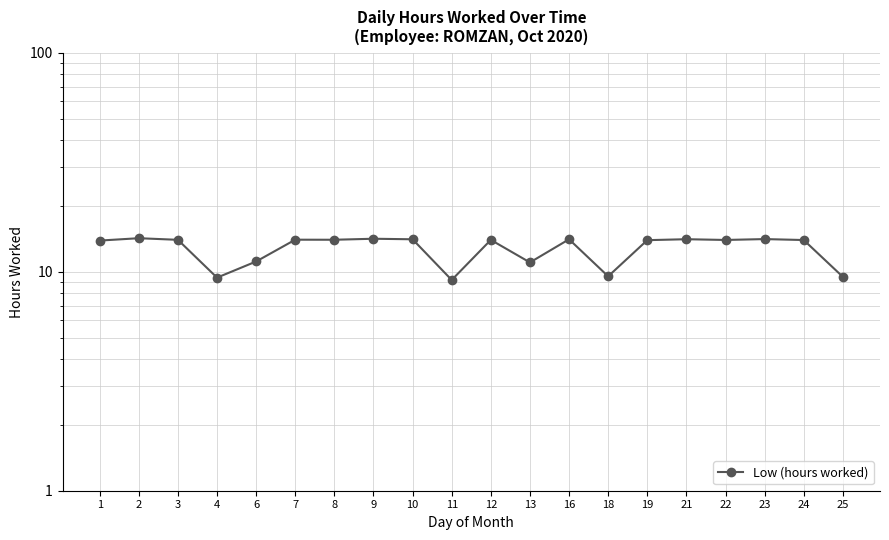

What is the difference between the maximum and second lowest values?

4.8